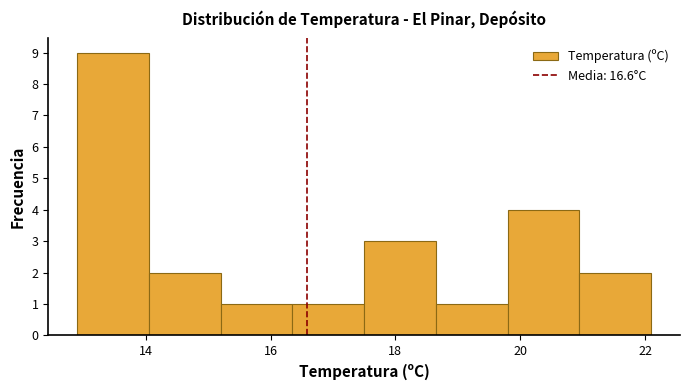

Over which range of the x-axis is the bar tallest?

12.90 to 14.05